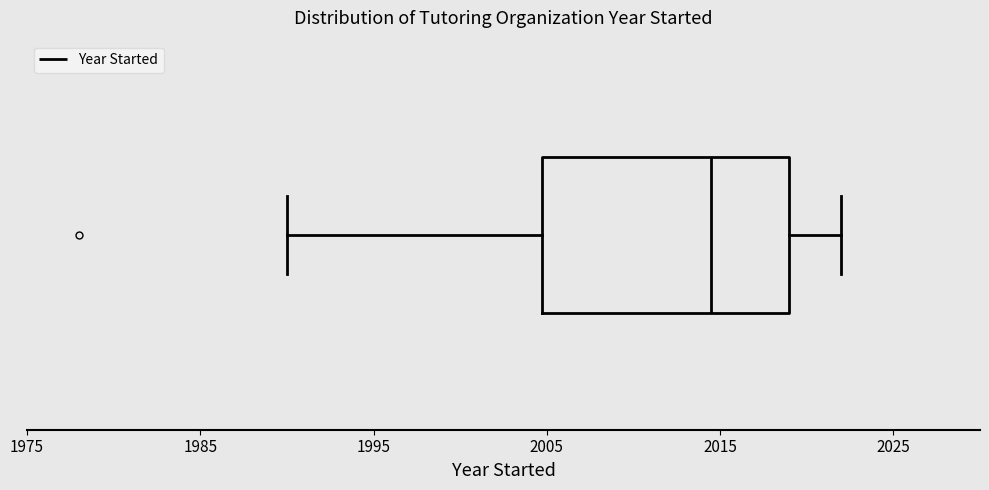

Read this box plot against the x-axis: the position of the median line, the range covered by the box, and the ends of both whiskers. The values are not printed on the chart, so give them approximately, as read against the axis.

median 2015, box 2005 to 2019, whiskers 1990 to 2022